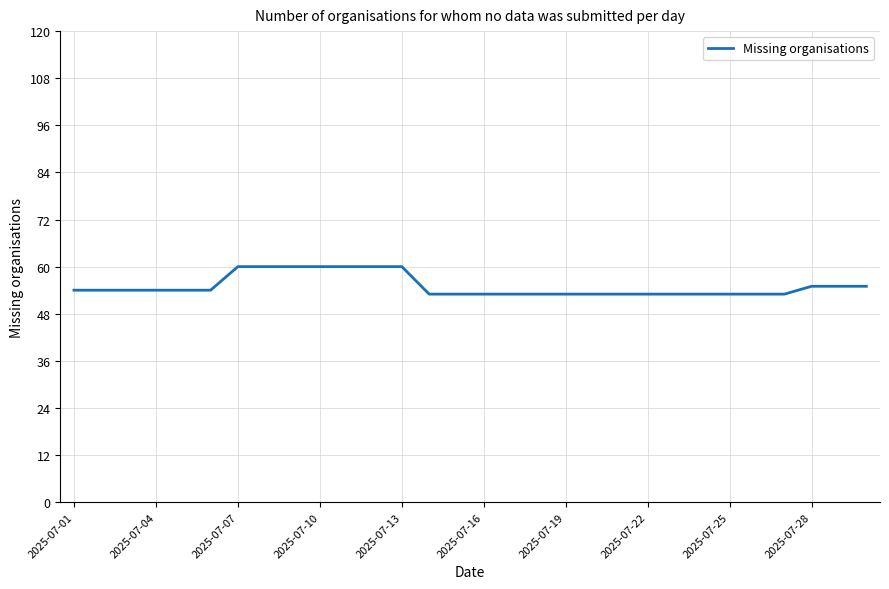

What is the maximum value shown in the chart?

60